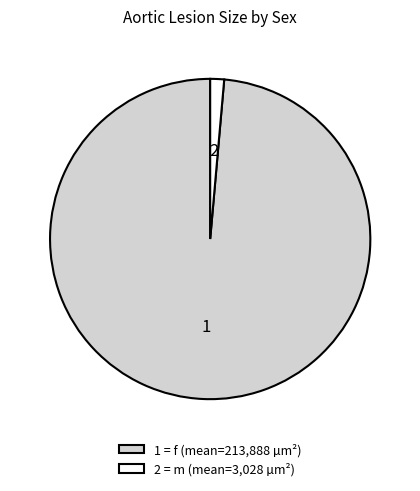

Rank the categories by value from lowest to highest.

2 = m (mean=3,028 µm²), 1 = f (mean=213,888 µm²)